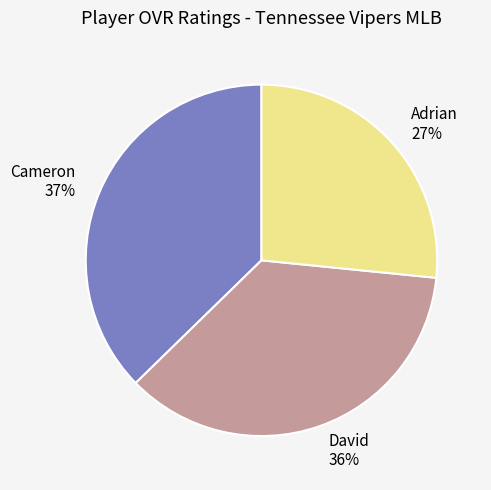

Which has a higher value, David or Adrian?

David